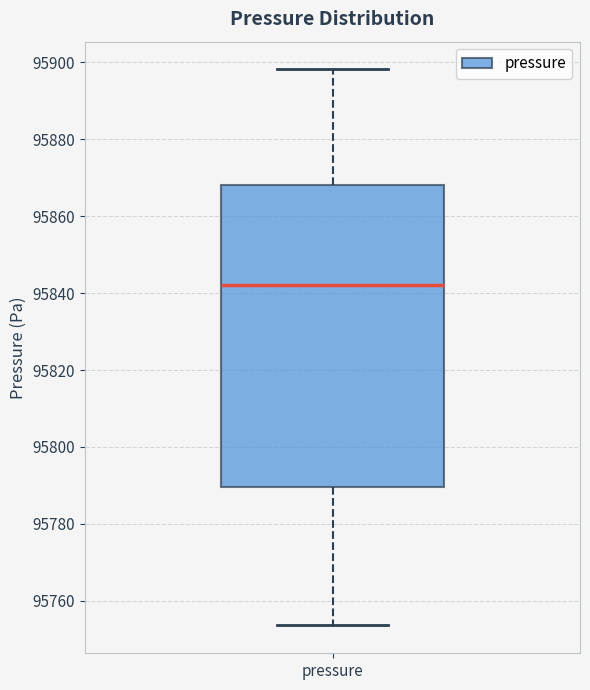

Read this box plot against the y-axis: the position of the median line, the range covered by the box, and the ends of both whiskers. The values are not printed on the chart, so give them approximately, as read against the axis.

median 95842, box 95790 to 95868, whiskers 95754 to 95898